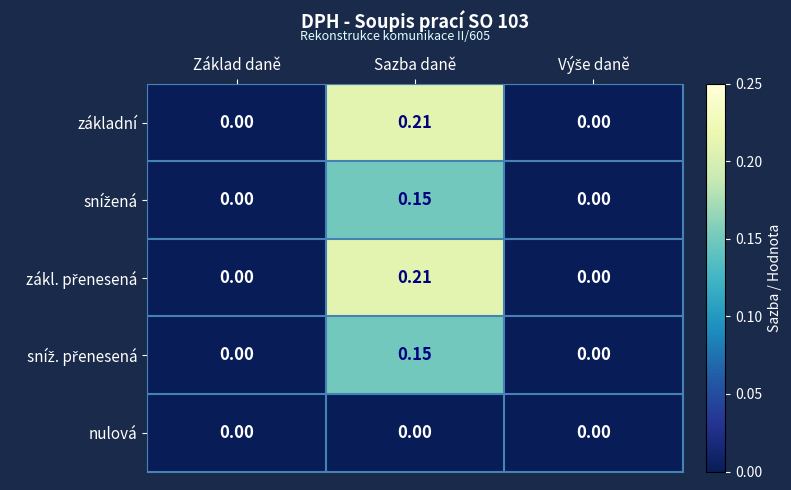

At which category is the sum across all series the highest?

Sazba daně